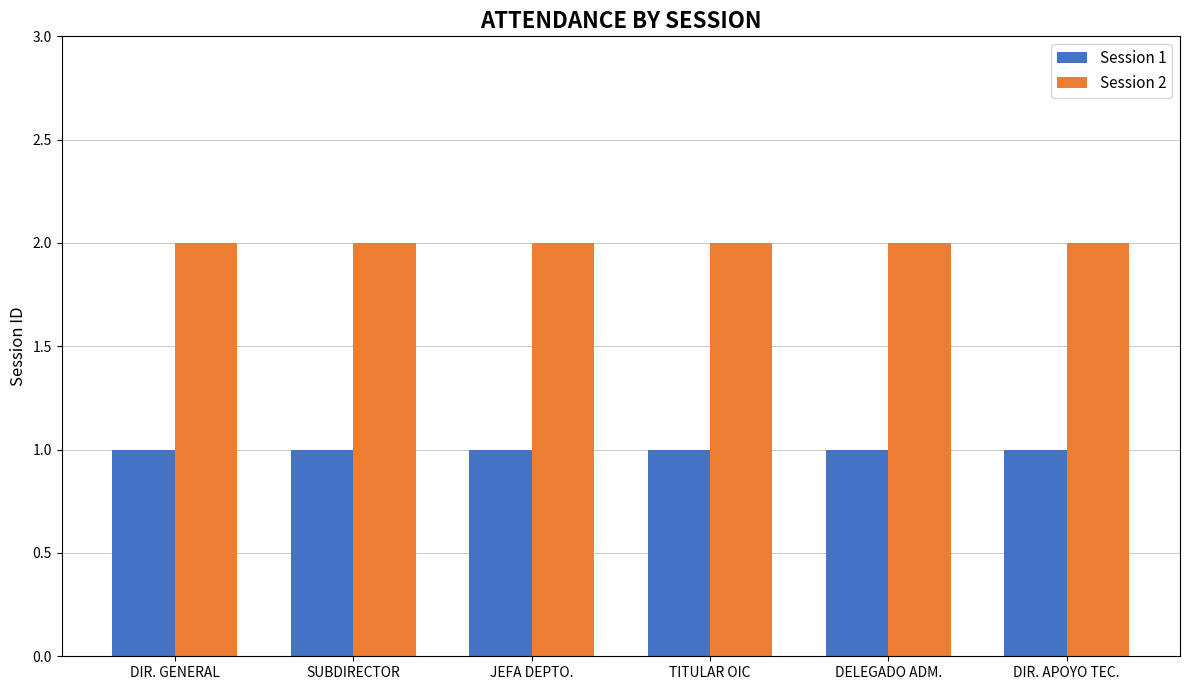

List the series in order of their overall mean, lowest first.

Session 1, Session 2